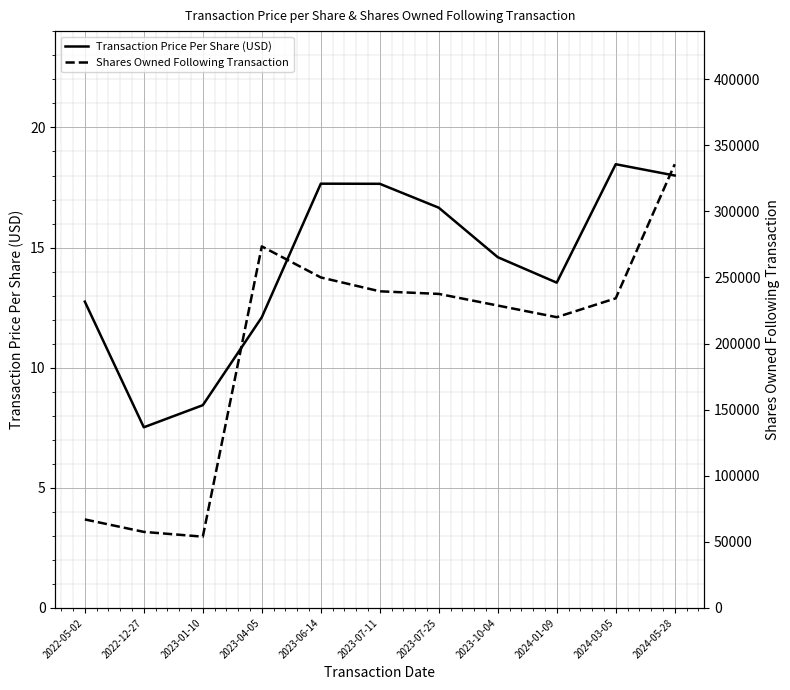

Reading left to right, extract all data points from this chart.

Transaction Price Per Share (USD): 12.8	7.5	8.4	12.1	17.7	17.7	16.7	14.6	13.5	18.5	18.0
Shares Owned Following Transaction: 66964.0	57537.0	53920.0	273514.0	250032.0	239532.0	237569.0	228762.0	219963.0	234234.0	335672.0